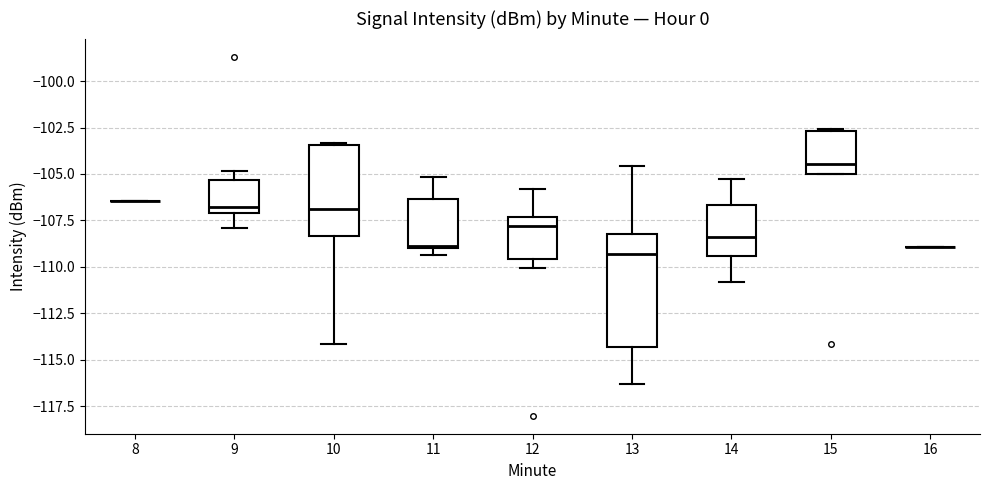

Which box is the tallest, from its lower edge to its upper edge?

13